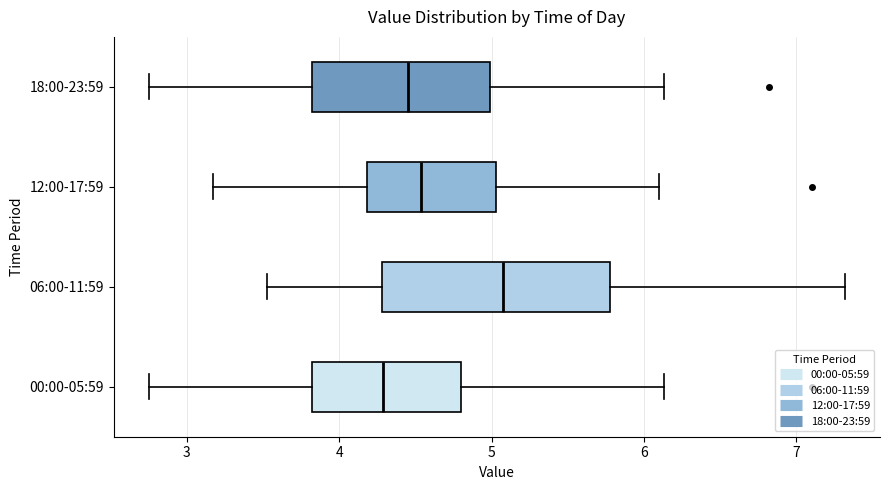

Where is the right edge of the box for 18:00-23:59 on the x-axis? The values are not printed on the chart, so give them approximately, as read against the axis.

5.0